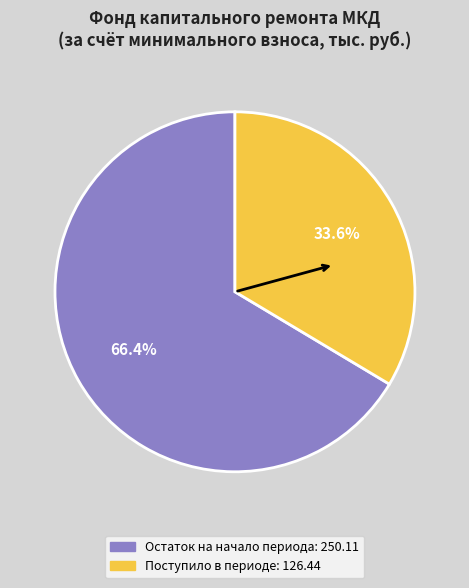

Does any single category account for the majority?

Yes